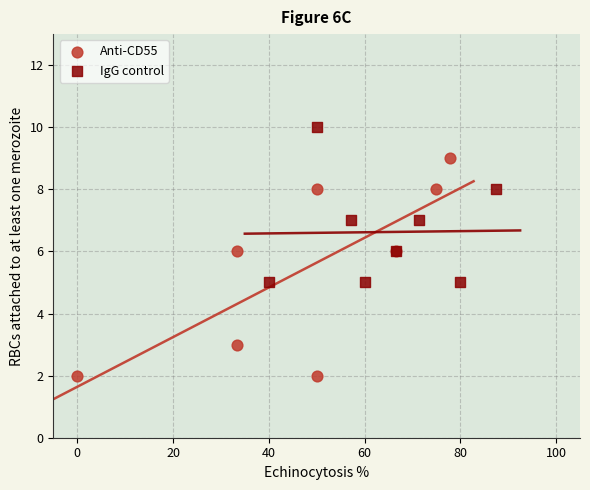

Which series reaches the maximum Y coordinate?

IgG control